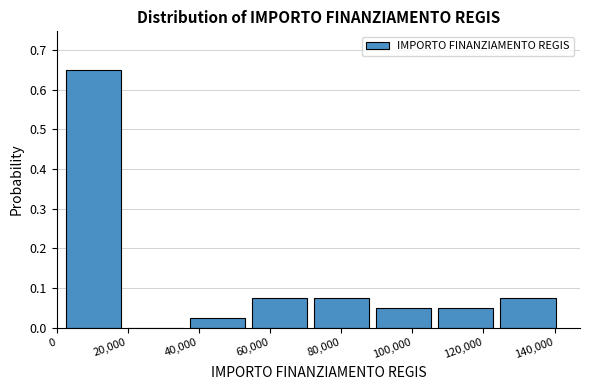

Reading left to right, transcribe this chart: for each bar, give the range it covers on the x-axis and its height. Neither the bar edges nor the heights are printed on the chart, so give them approximately, as read against the axes.

2000 to 20000: 0.65
20000 to 38000: 0
38000 to 54000: 0.03
54000 to 72000: 0.08
72000 to 90000: 0.08
90000 to 108000: 0.05
108000 to 124000: 0.05
124000 to 142000: 0.08